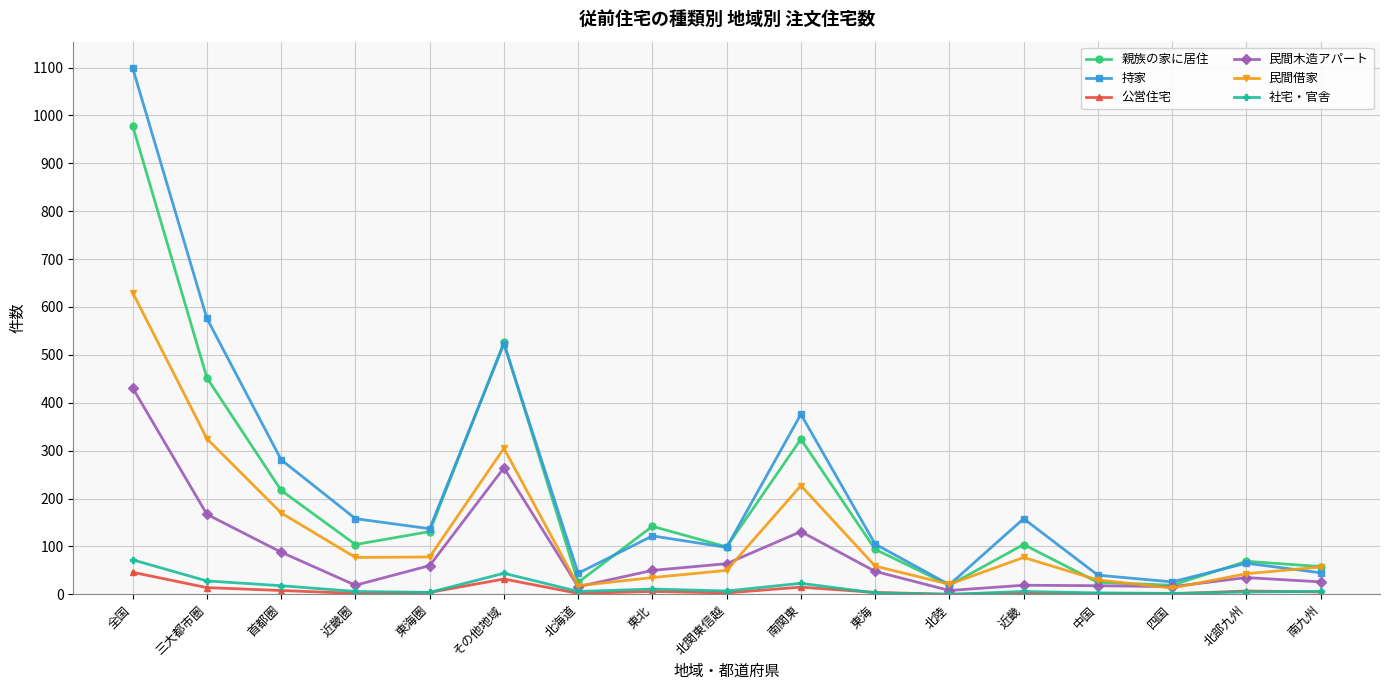

What is the difference between the 民間木造アパート values at 北海道 and その他地域?

248